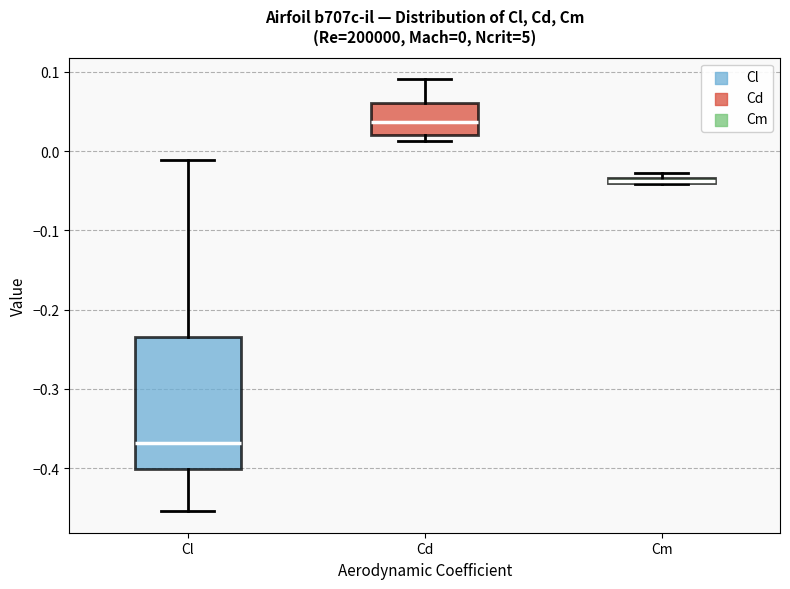

Which box's median line is the highest?

Cd